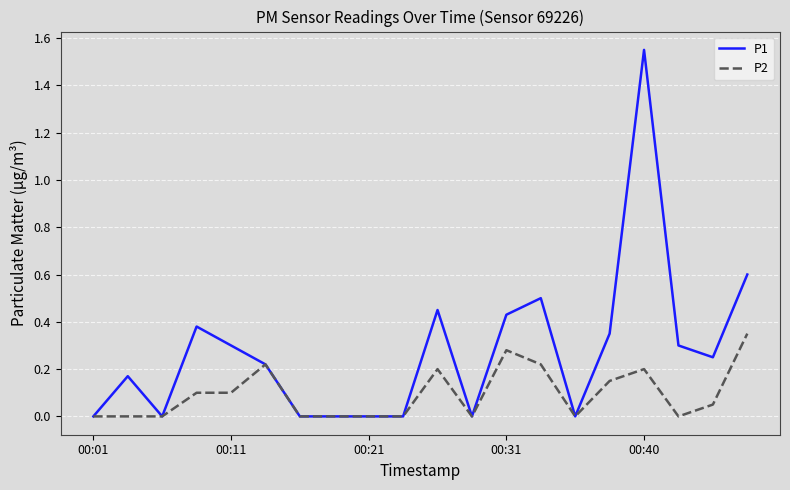

List the series in order of their peak value, highest first.

P1, P2